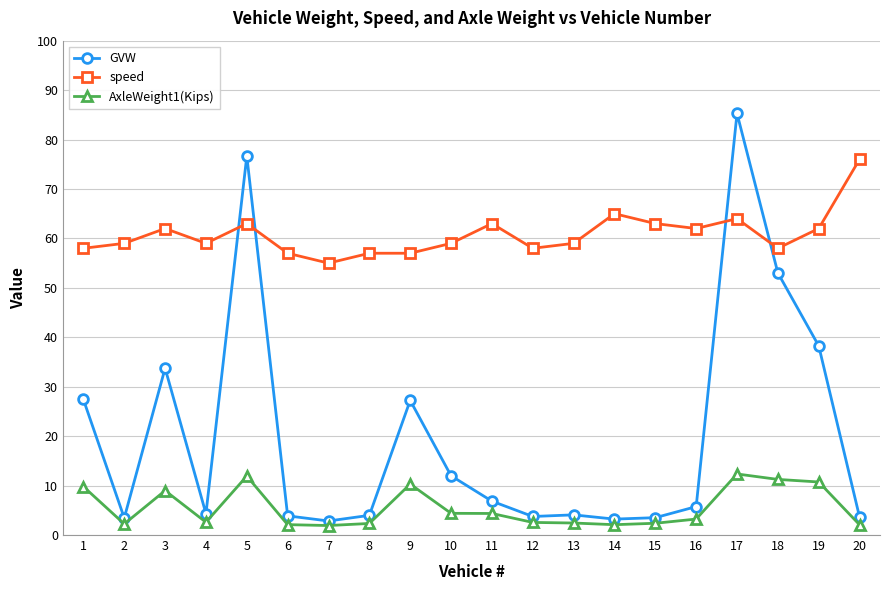

Is it true that AxleWeight1(Kips) equals 5.8 at 3?

False